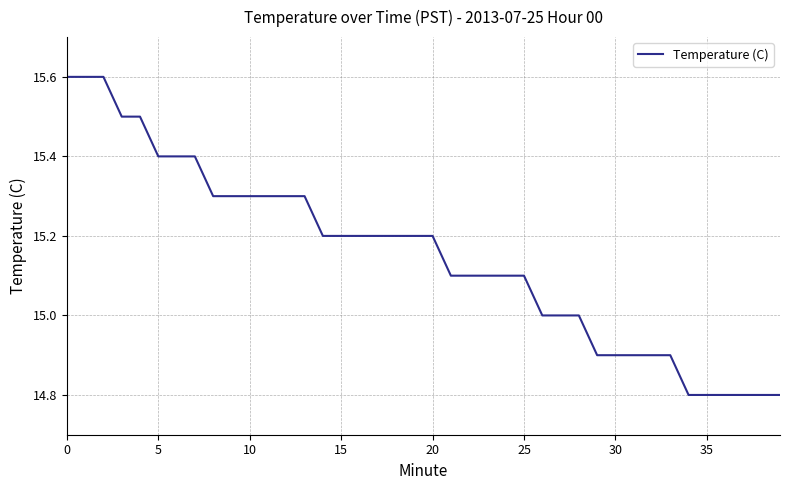

What is the difference between the maximum and minimum values?

0.8